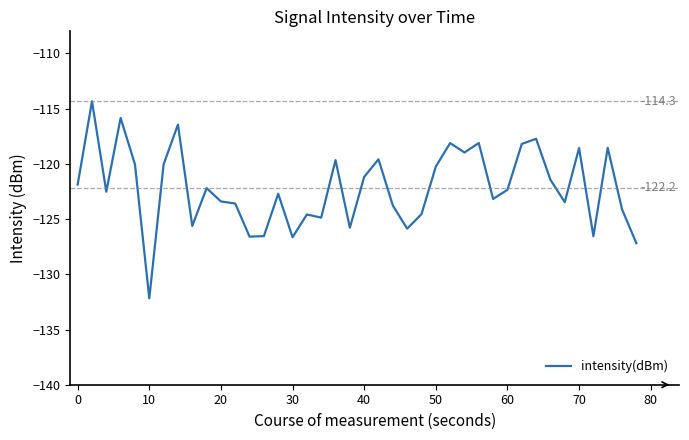

What is the average value?

-122.2